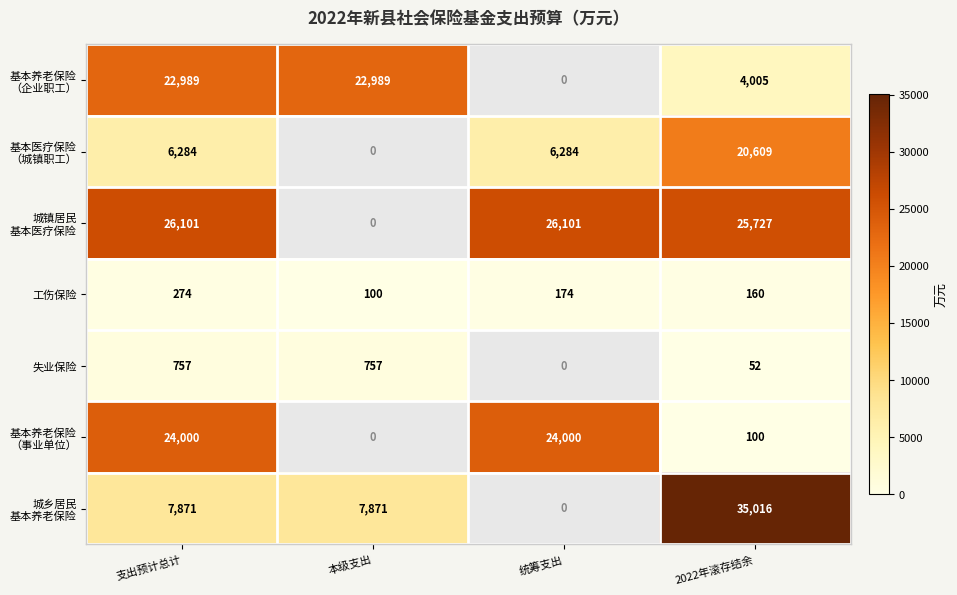

At which category does the chart reach its minimum across all series?

2022年滚存结余